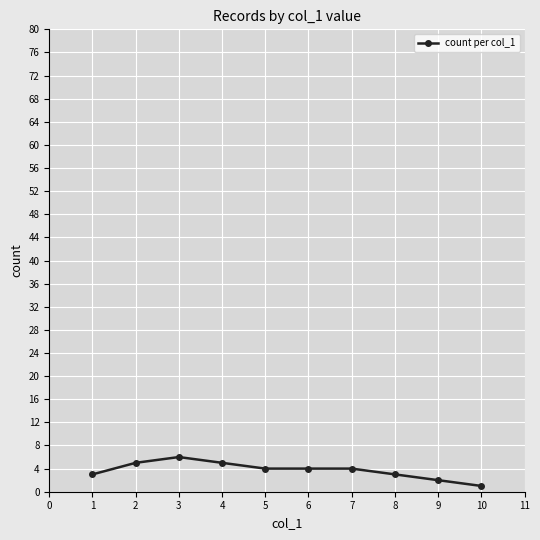

Between 8 and 6, which is larger?

6